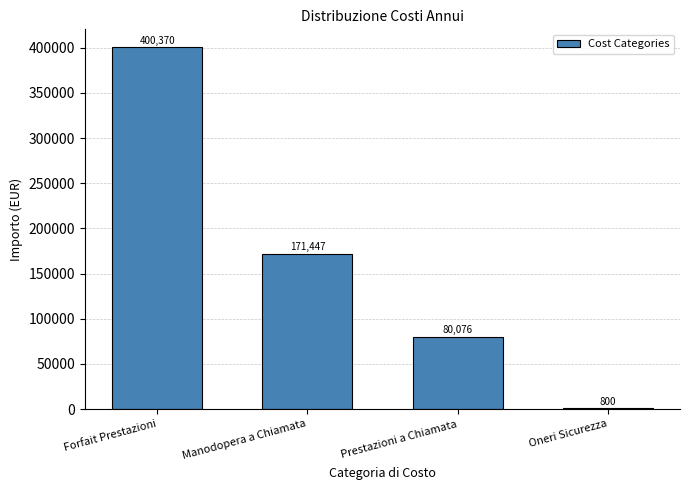

Approximately how many times larger is the value at Forfait Prestazioni compared to Manodopera a Chiamata?

2.3